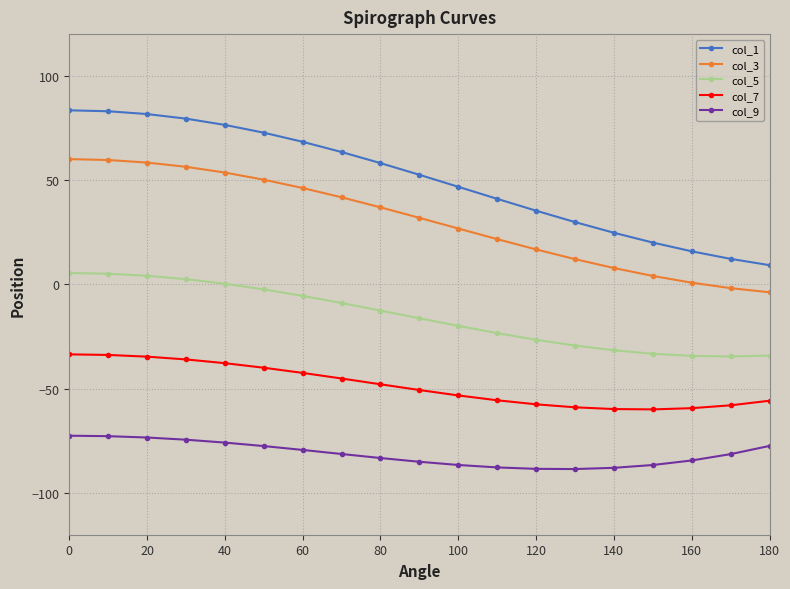

True or false: col_7 and col_1 intersect in this chart.

False